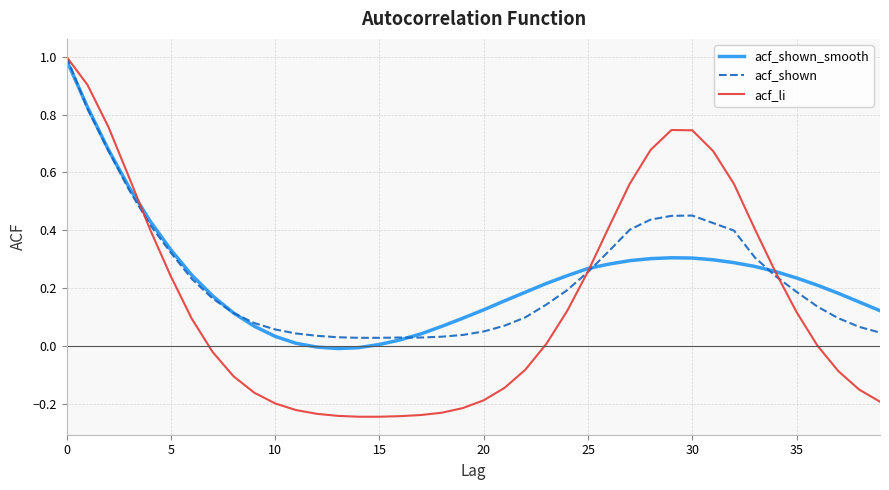

What is the highest value of the acf_li series?

1.0